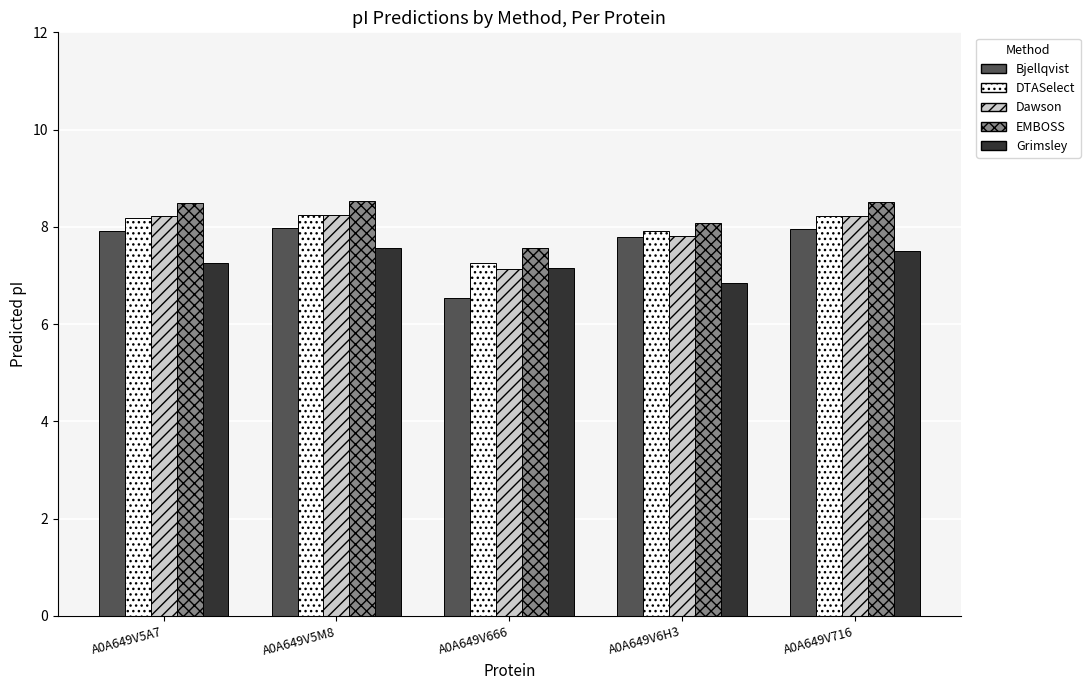

Which series has the largest total across all categories?

EMBOSS